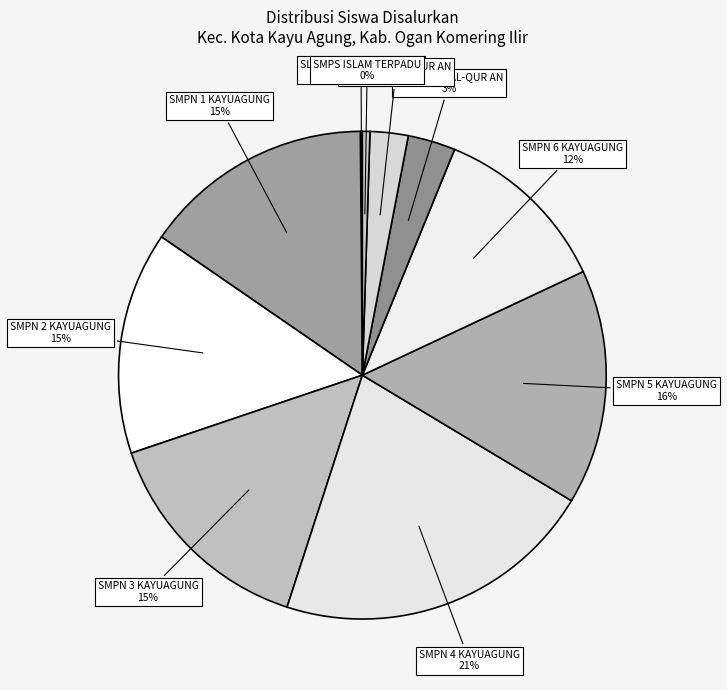

Count the number of slices in the pie.

10